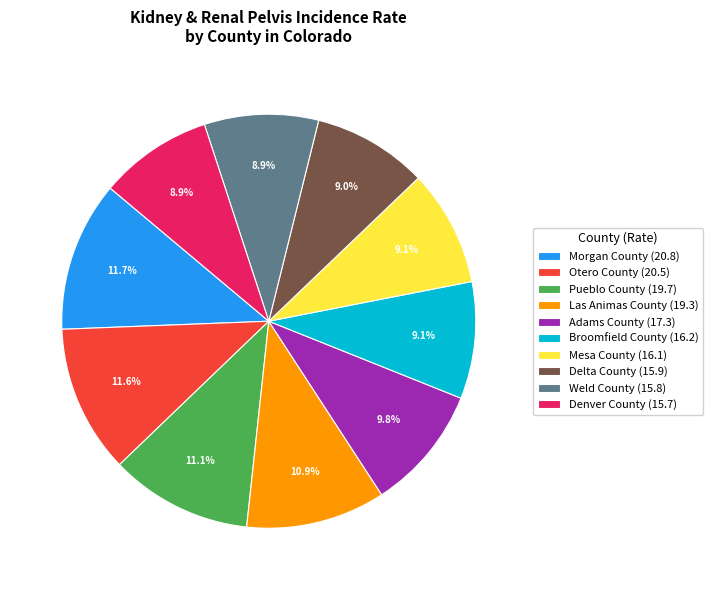

Does Mesa County (16.1) represent more than half of the total?

No